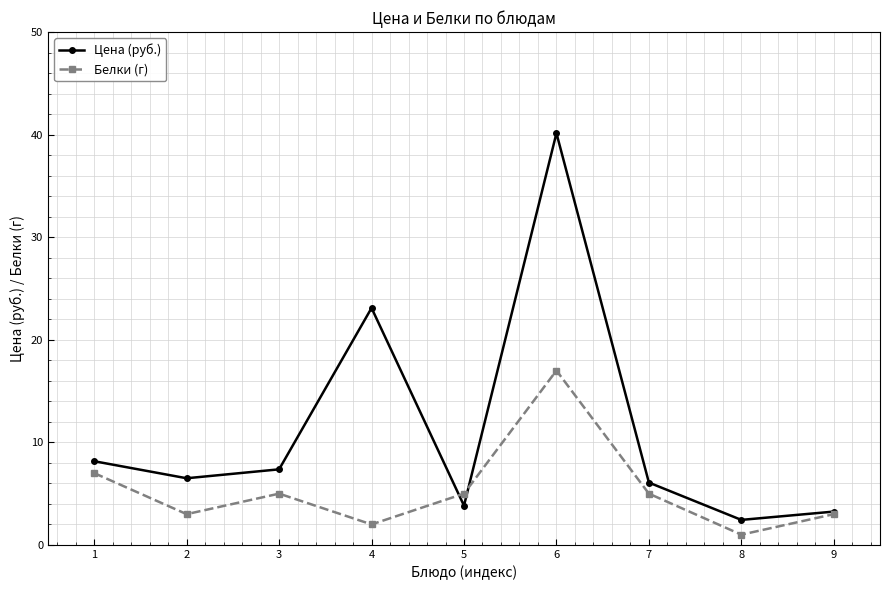

Is it true that Белки (г) equals 2.1 at 7?

False